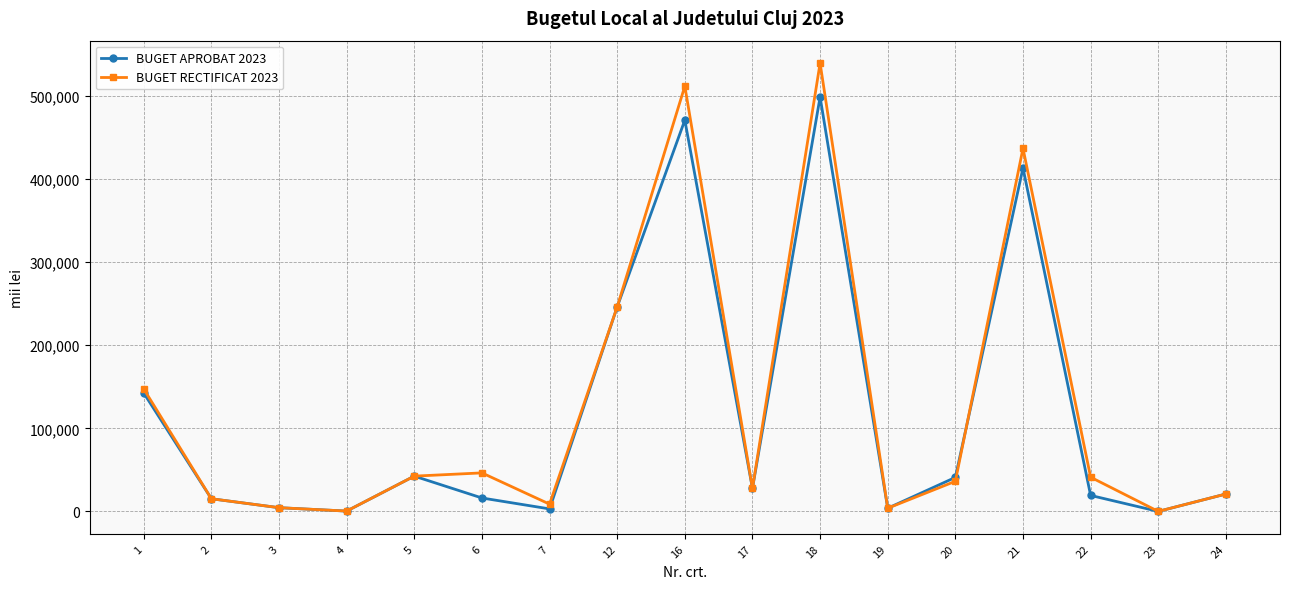

How many lines are shown in the chart?

2